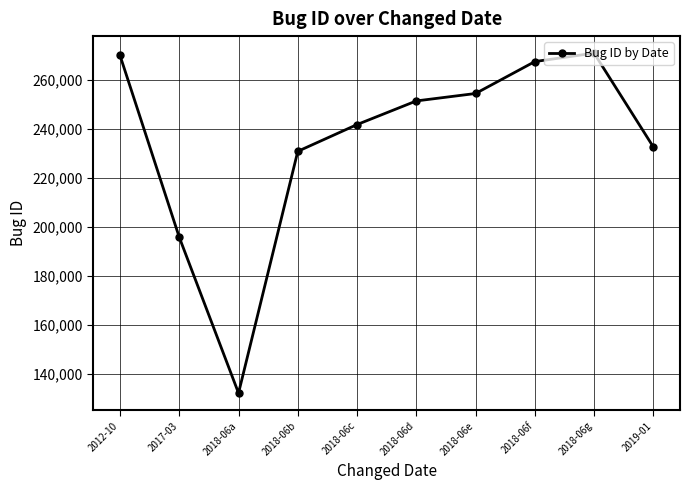

True or false: the data shows 320600 at 2019-01.

False